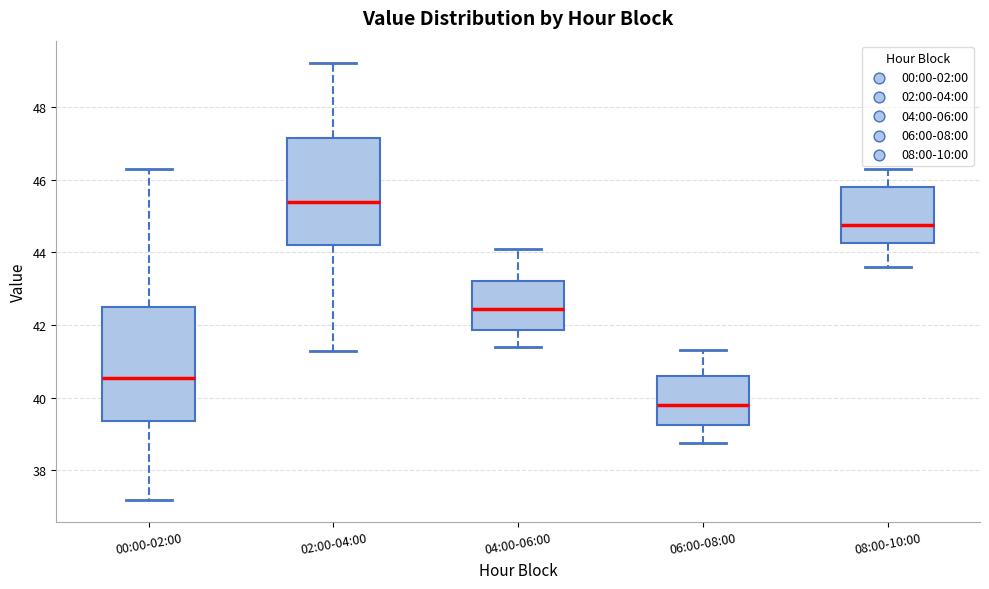

Which box has the lowest median line?

06:00-08:00